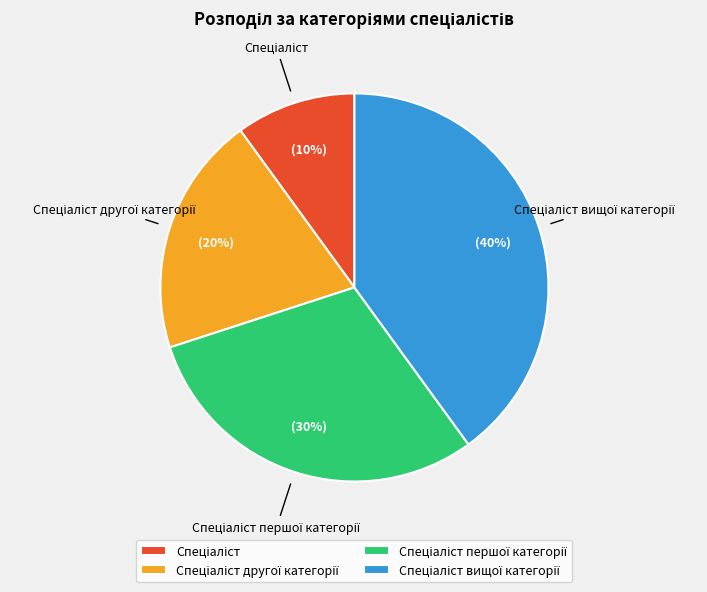

Is there any slice that represents more than half of the pie?

No